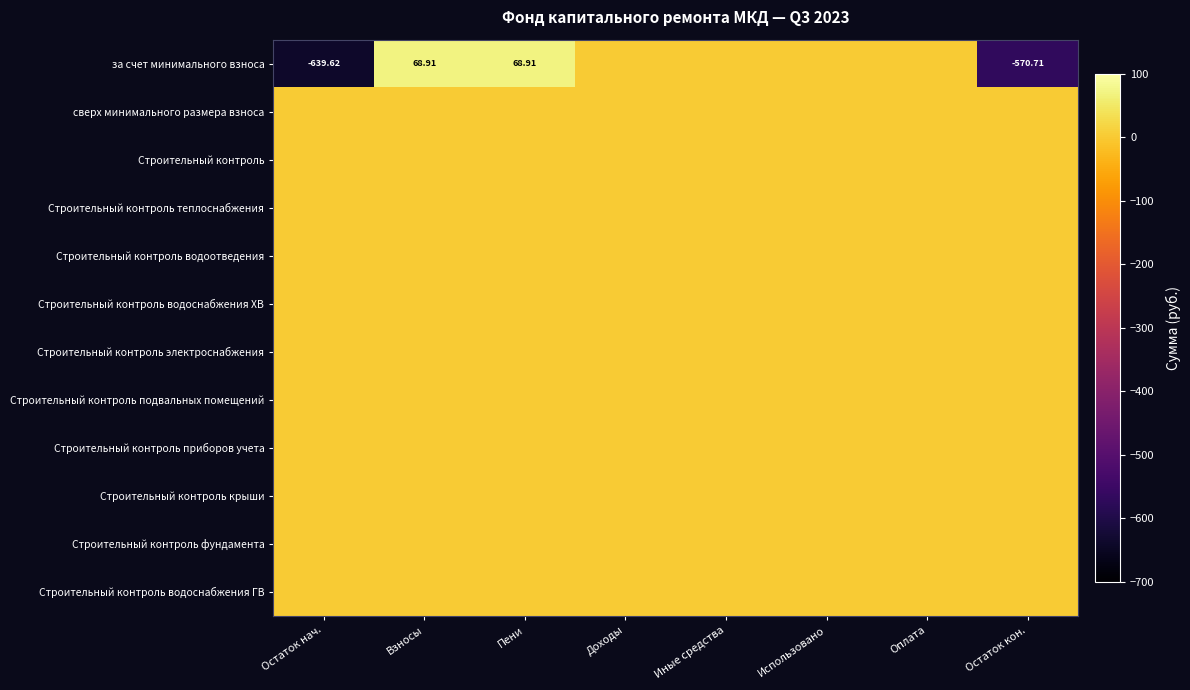

What is the maximum value shown in the chart?

68.9